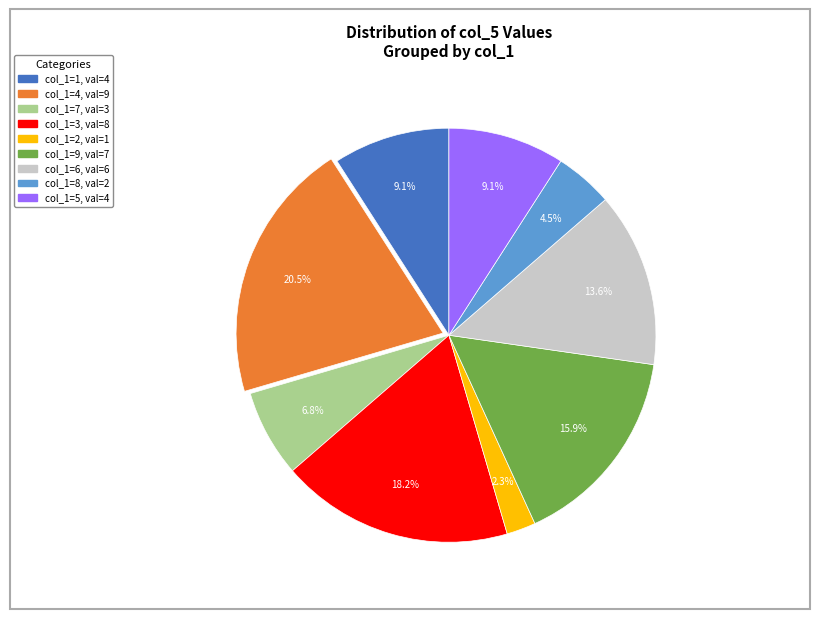

Count the number of slices in the pie.

9